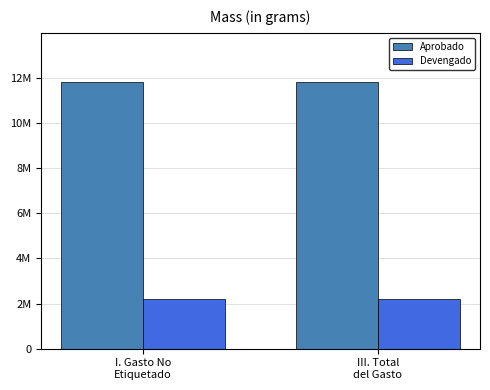

Reading left to right, extract all data points from this chart.

Aprobado: I. Gasto No
Etiquetado=11820739	III. Total
del Gasto=11820739
Devengado: I. Gasto No
Etiquetado=2216144	III. Total
del Gasto=2216144